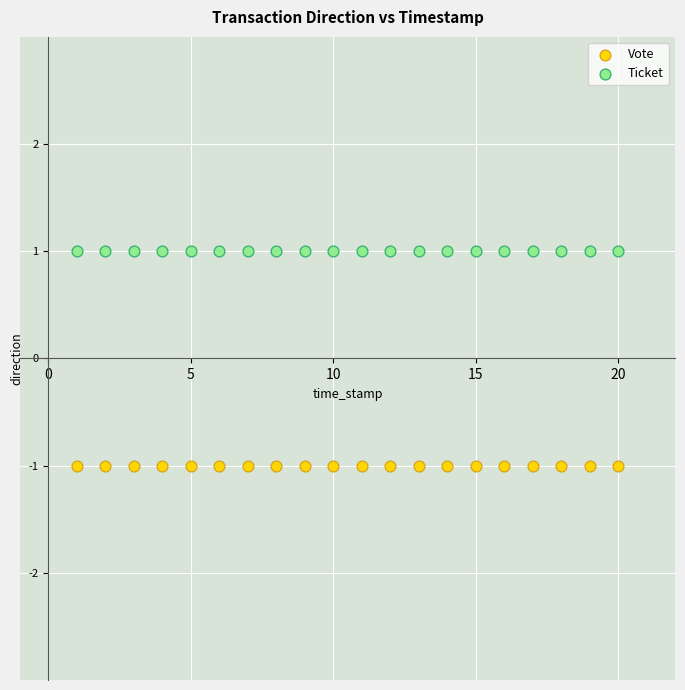

Which series reaches the minimum Y coordinate?

Vote